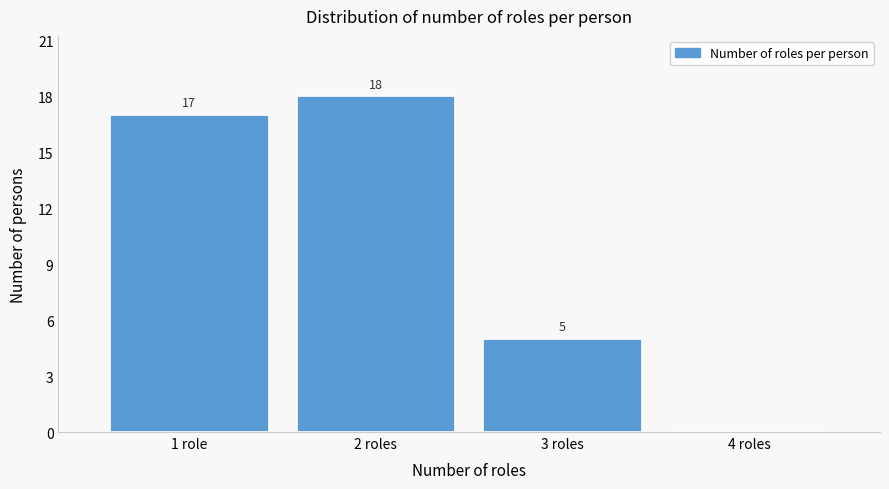

Reading left to right, what are all the values shown in this chart?

1 role=17	2 roles=18	3 roles=5	4 roles=0